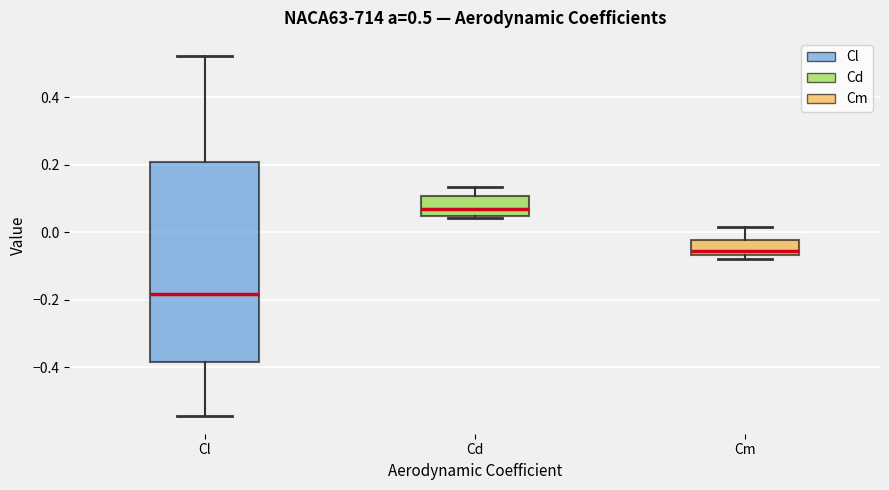

Which box is the tallest, from its lower edge to its upper edge?

Cl